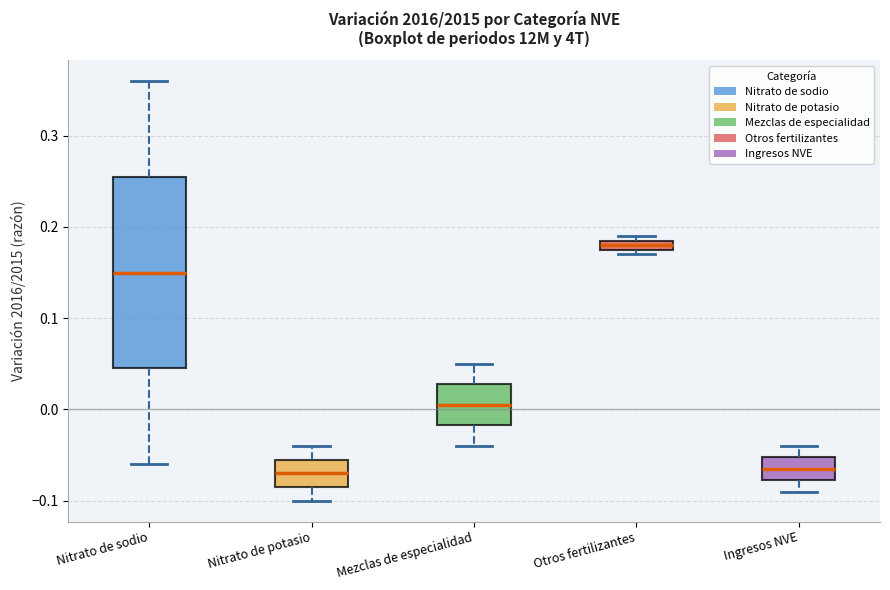

Which box is the tallest, from its lower edge to its upper edge?

Nitrato de sodio